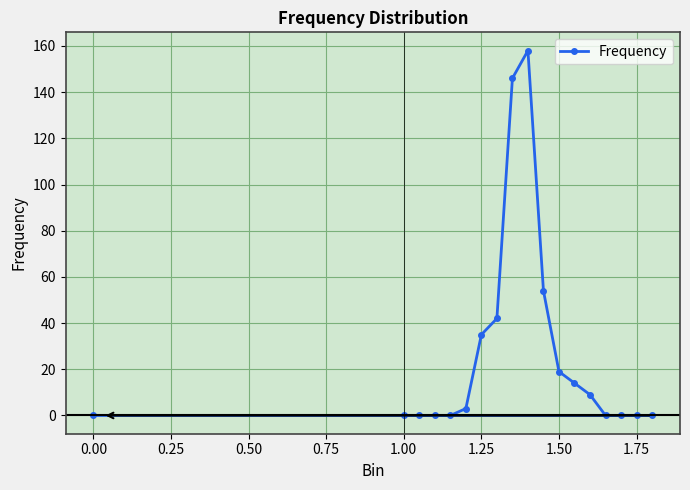

What is the sum of all values?

480